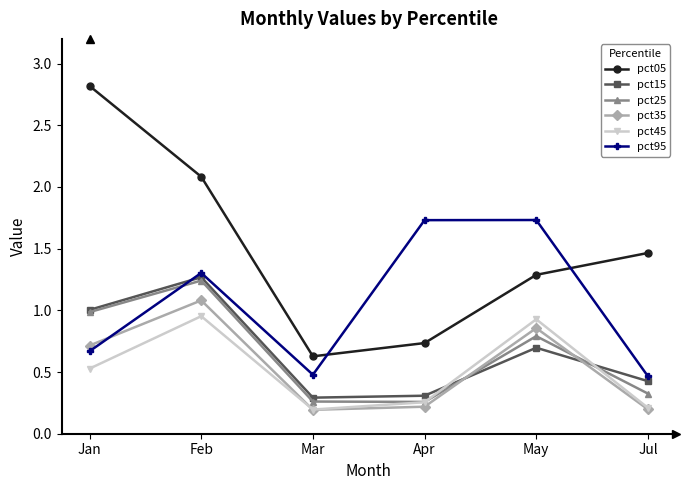

How many lines are shown in the chart?

6